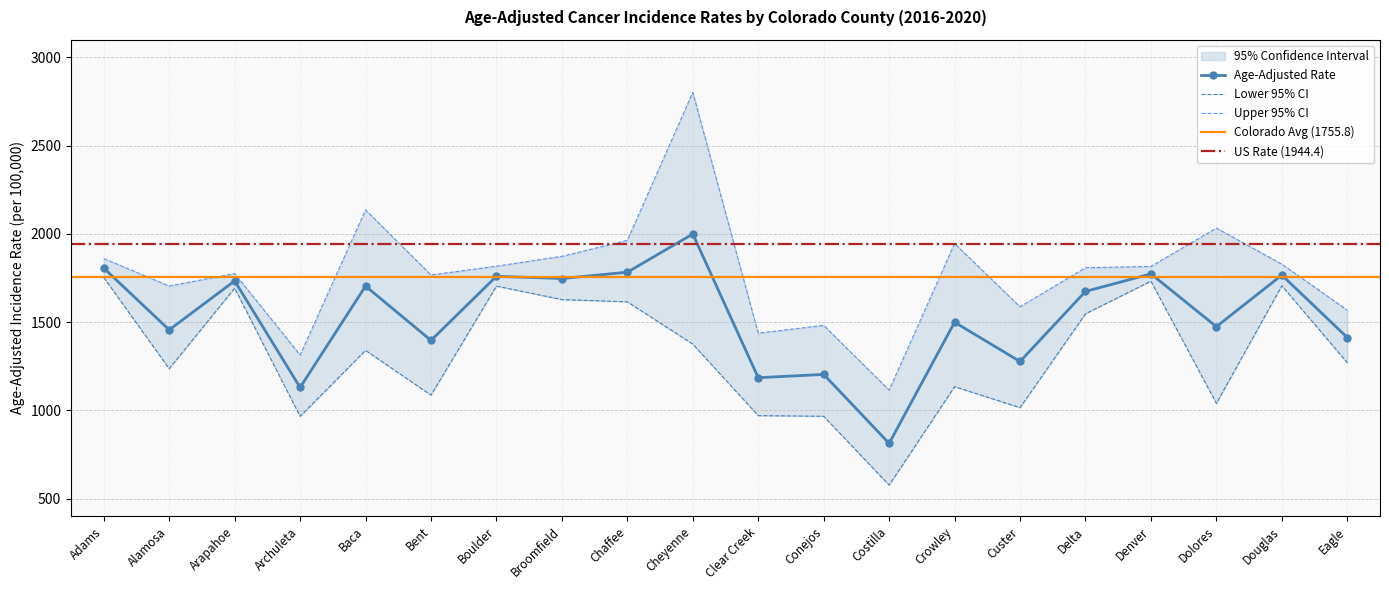

What is the label of the 12th point from the right?

Chaffee